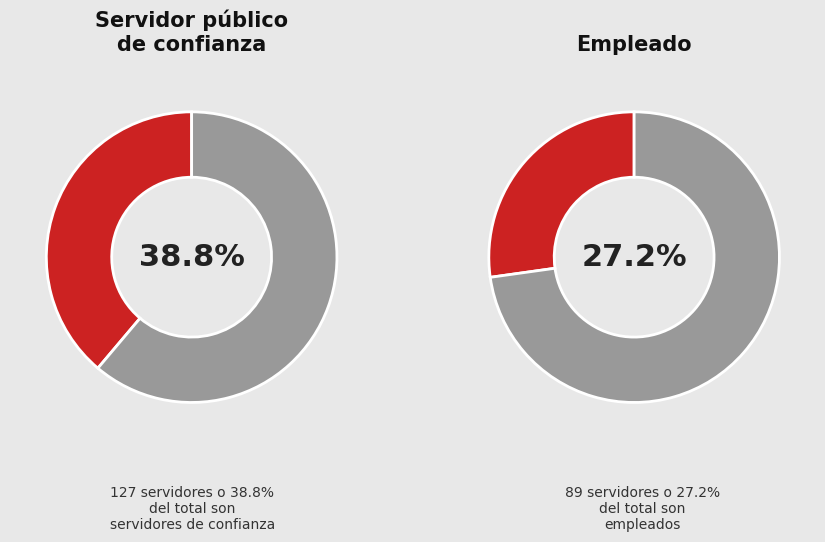

True or false: Servidor público de confianza accounts for 44% of the total.

False